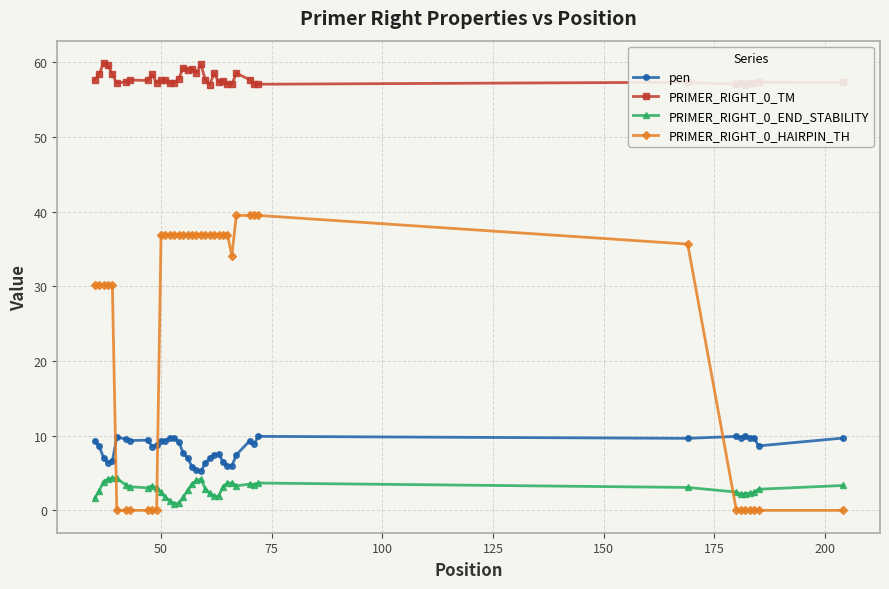

True or false: PRIMER_RIGHT_0_END_STABILITY has more than 2 interior local peaks.

True